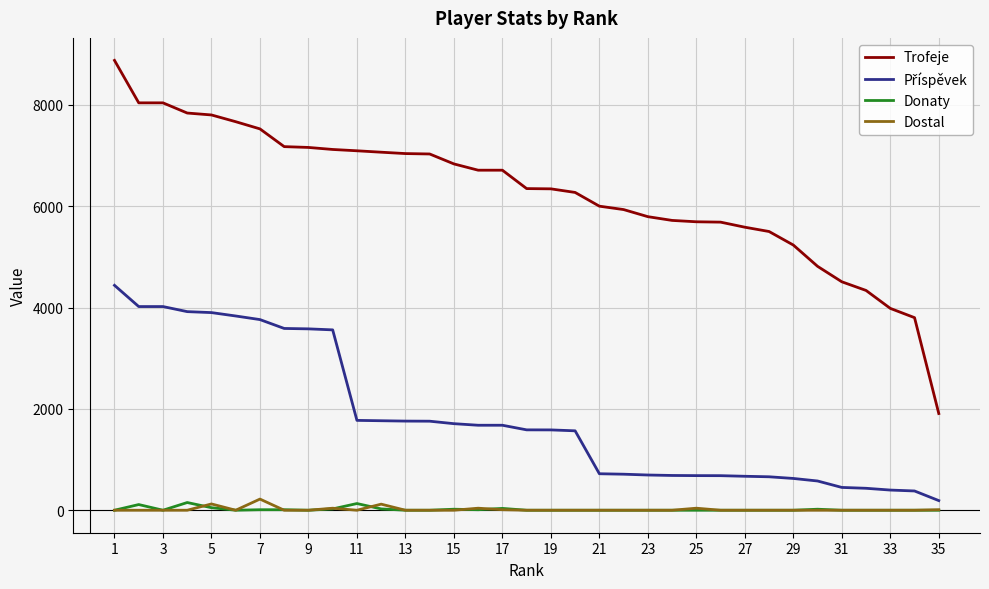

What is the greatest value displayed?

8877